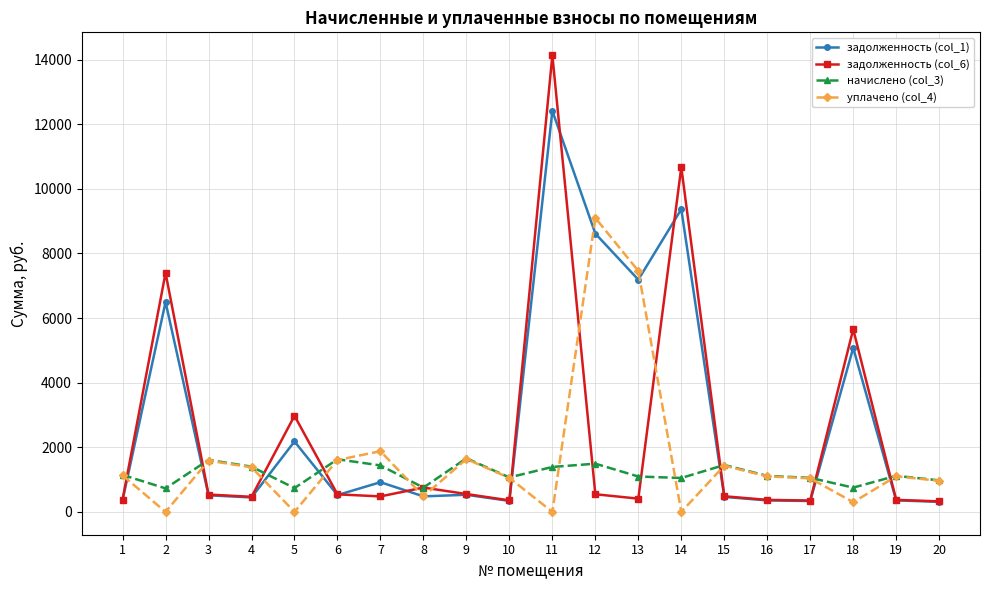

What is the maximum value for задолженность (col_1)?

12415.0